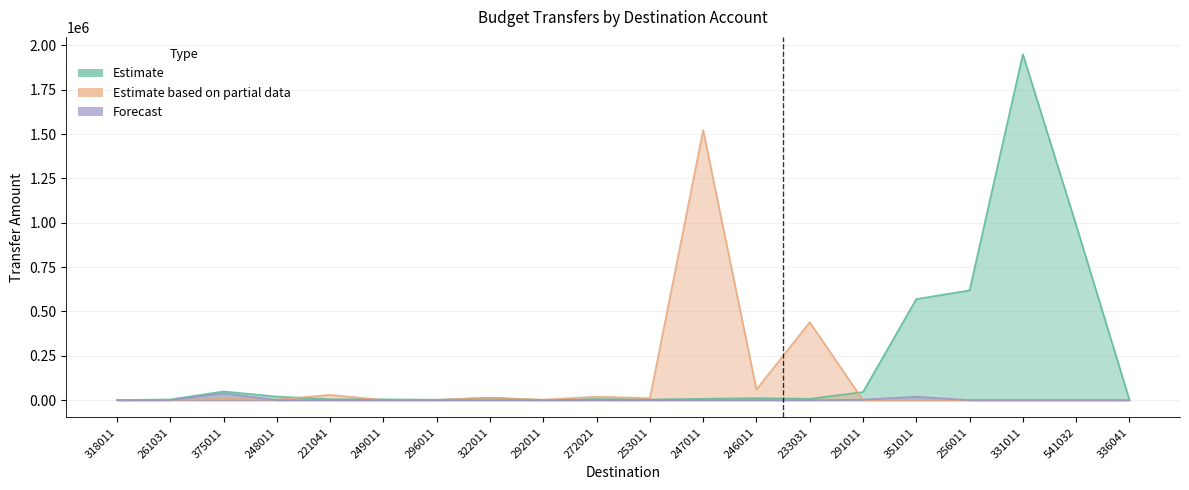

What is the total value across all series at 261031?

5103.0